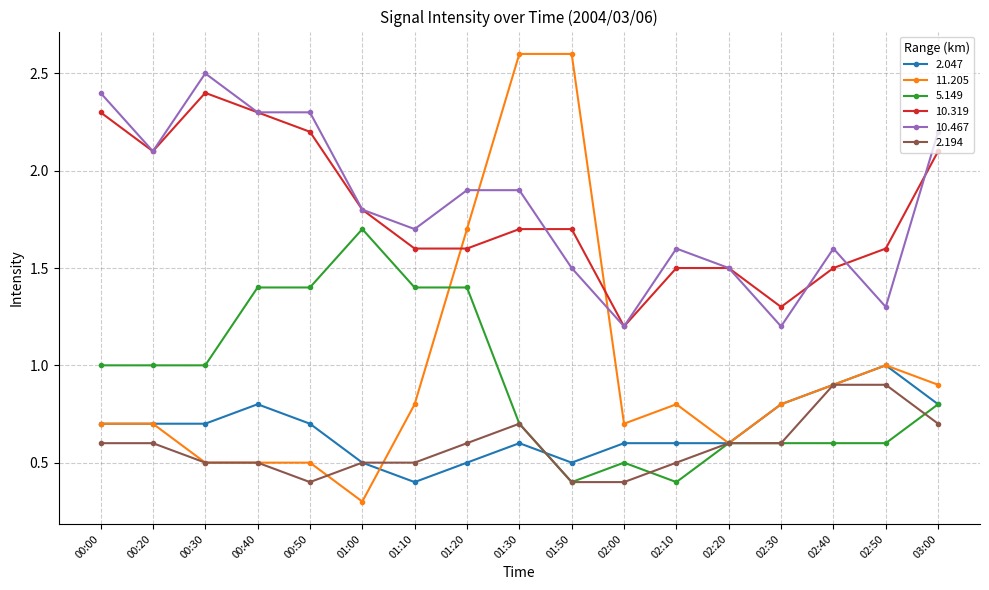

What is the difference between the second highest and minimum values in the 2.047 series?

0.5